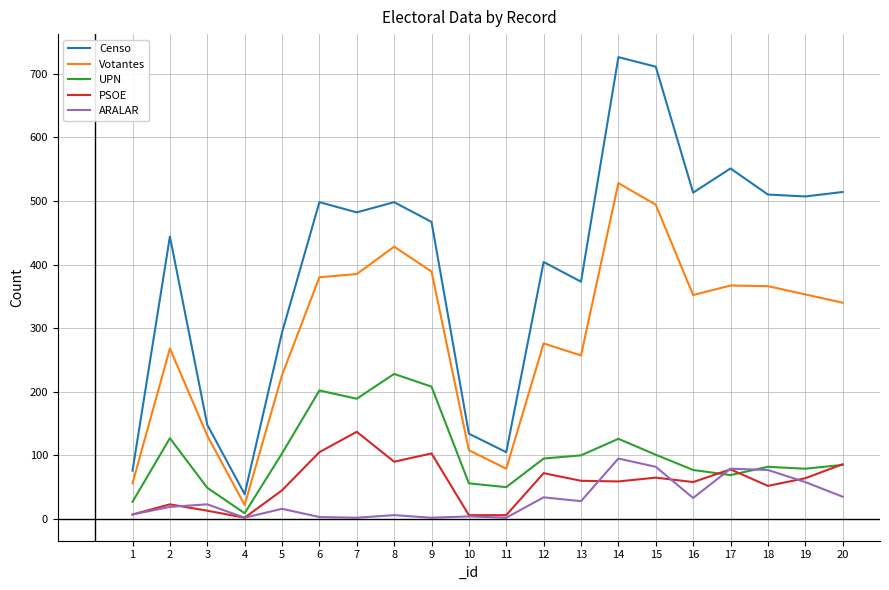

How many categories are shown in the chart?

20